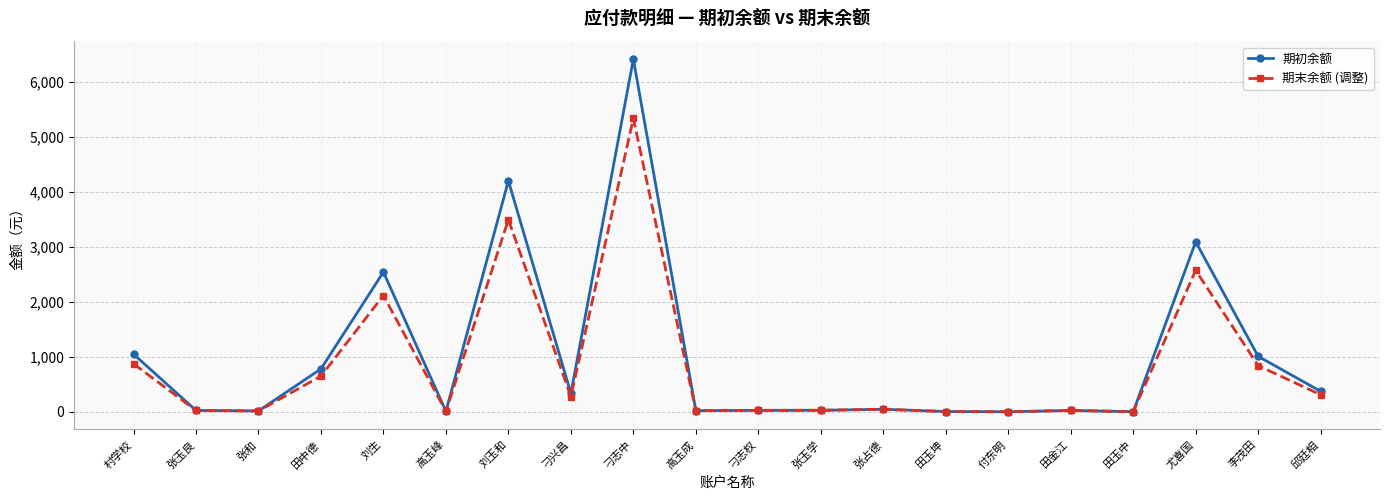

Which series has the largest total across all categories?

期初余额